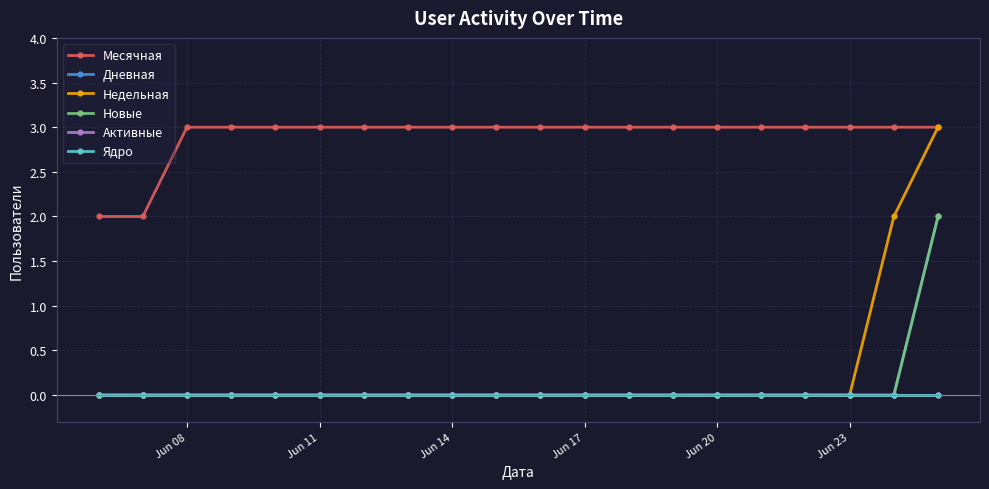

Which category has the highest value in the Месячная series?

Jun 08